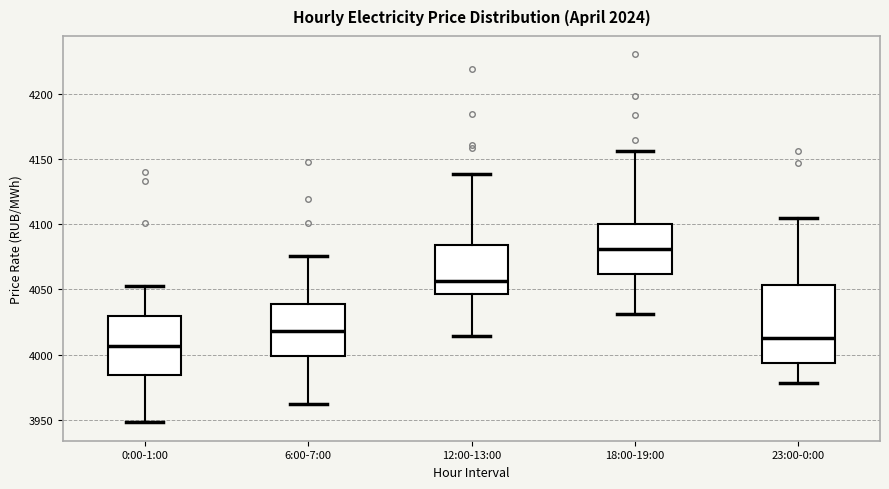

Where does the upper whisker of the box for 18:00-19:00 end on the y-axis? The values are not printed on the chart, so give them approximately, as read against the axis.

4155